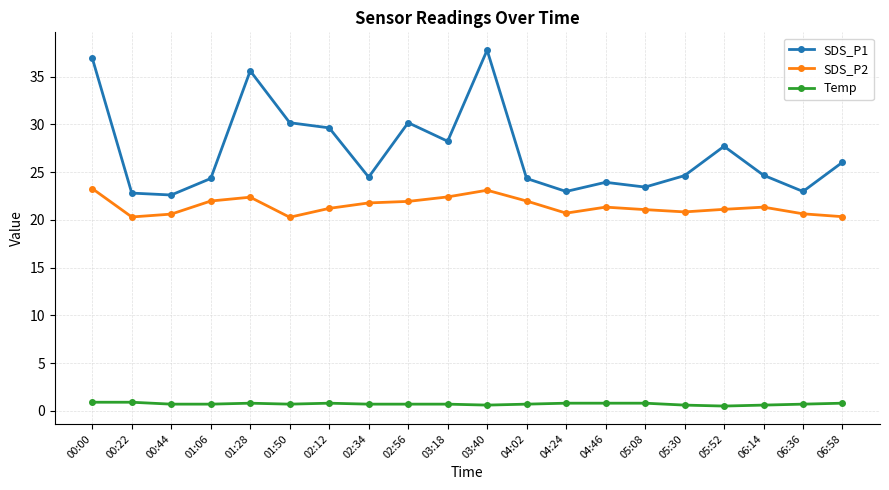

Rank the series by their maximum value, from highest to lowest.

SDS_P1, SDS_P2, Temp